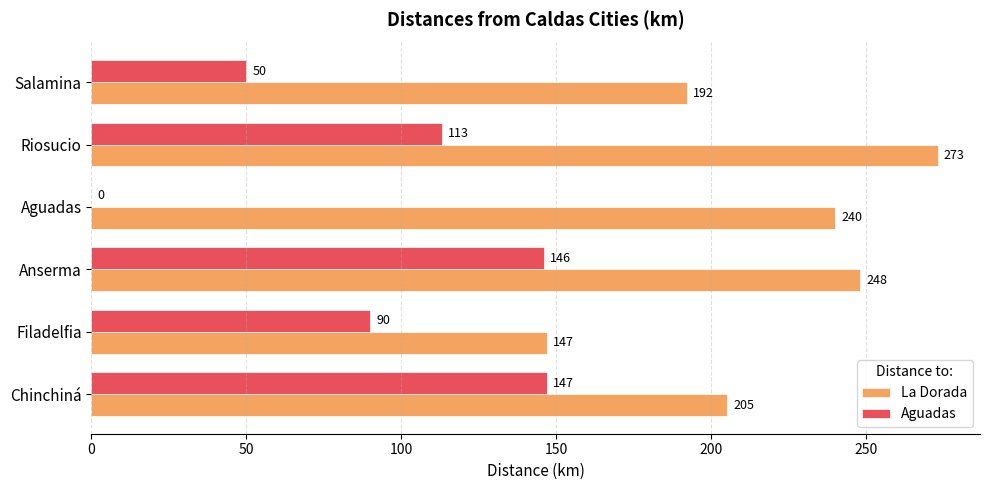

Read the La Dorada value at Anserma, to the nearest 10.

250